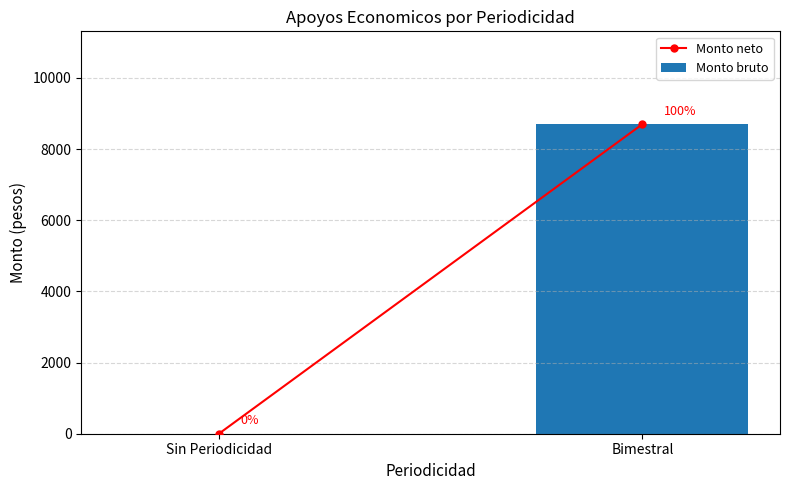

What is the maximum value shown in the chart?

8700